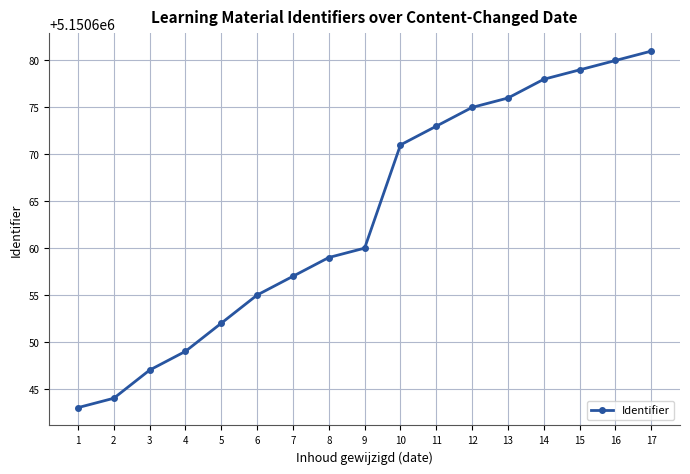

Which category has the highest value across all series?

17